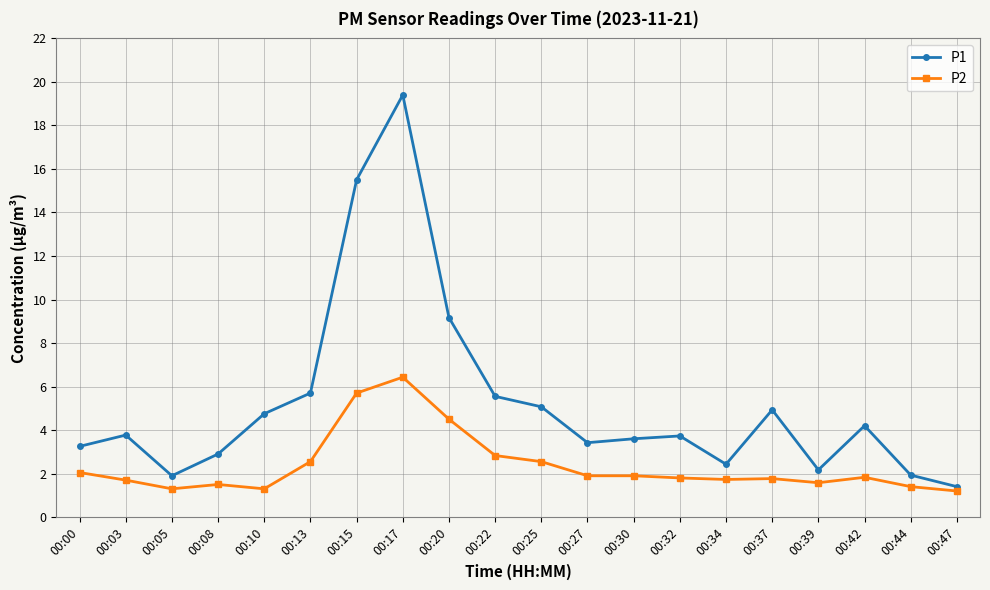

At which label is P2 closest to 3?

00:22